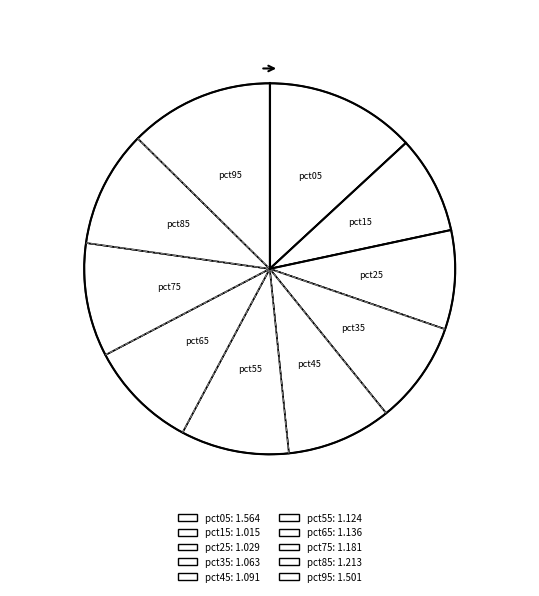

Rank the categories by value from highest to lowest.

pct05, pct95, pct85, pct75, pct65, pct55, pct45, pct35, pct25, pct15